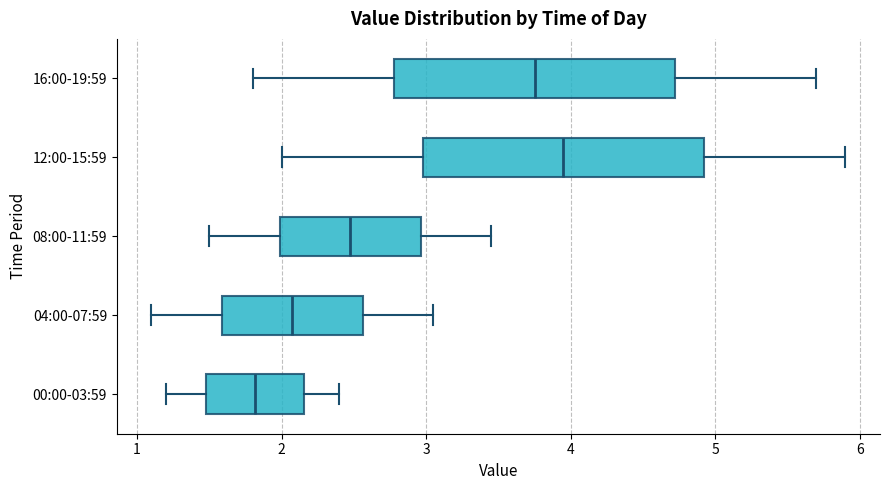

Reading bottom to top, transcribe this box plot: for each box, give where its median line is, the range the box spans, and where its two whiskers end, as read against the x-axis. The values are not printed on the chart, so give them approximately, as read against the axis.

00:00-03:59: median 1.8, box 1.5 to 2.2, whiskers 1.2 to 2.4
04:00-07:59: median 2.1, box 1.6 to 2.6, whiskers 1.1 to 3.1
08:00-11:59: median 2.5, box 2.0 to 3.0, whiskers 1.5 to 3.5
12:00-15:59: median 4.0, box 3.0 to 4.9, whiskers 2.0 to 5.9
16:00-19:59: median 3.8, box 2.8 to 4.7, whiskers 1.8 to 5.7